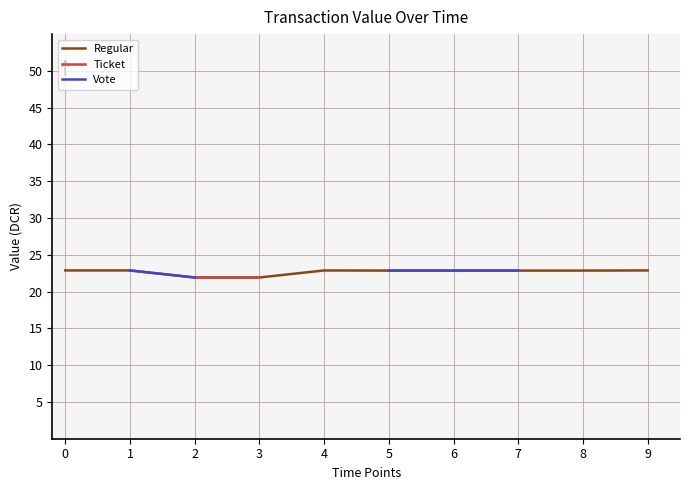

True or false: Ticket and Vote intersect in this chart.

False